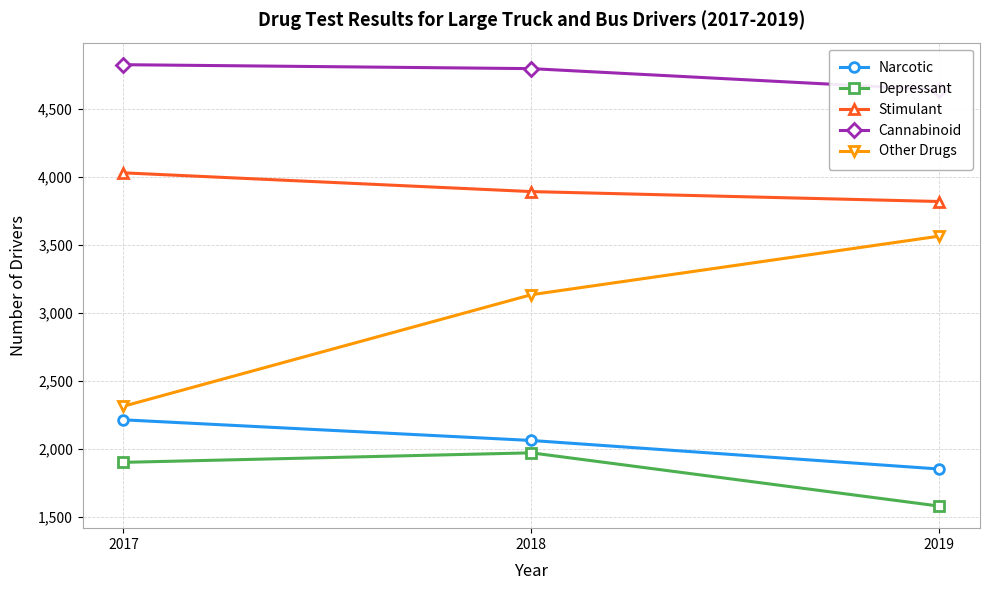

At which category is the sum across all series the highest?

2018